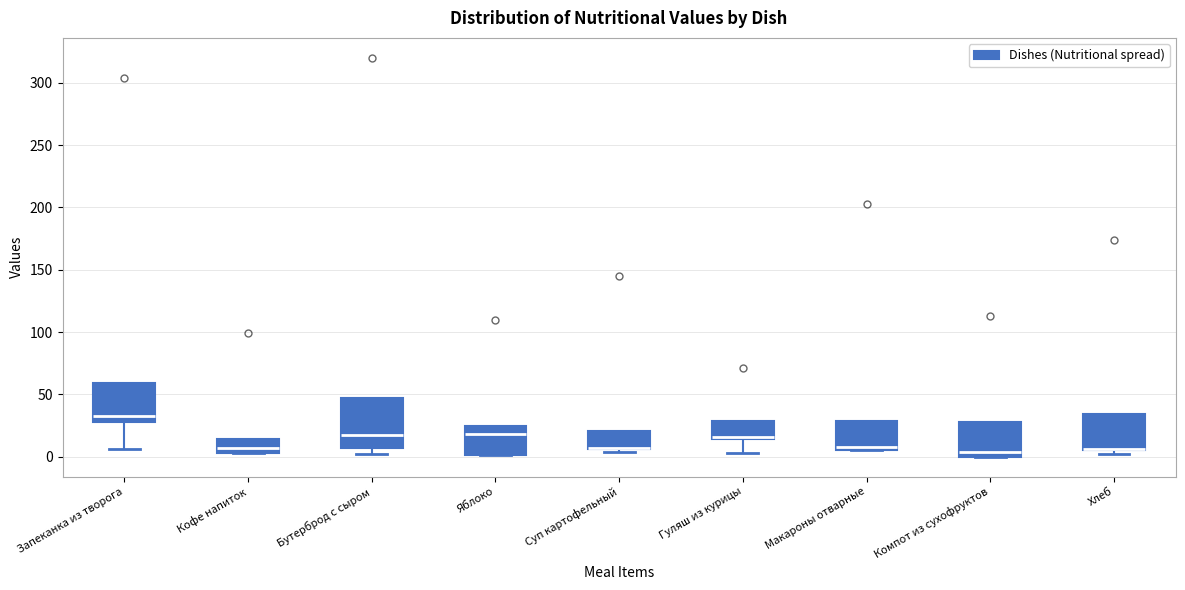

Reading left to right, transcribe this box plot: for each box, give where its median line is, the range the box spans, and where its two whiskers end, as read against the y-axis. The values are not printed on the chart, so give them approximately, as read against the axis.

Запеканка из творога: median 35, box 30 to 60, whiskers 5 to 60
Кофе напиток: median 5 (just above the box's lower edge), box 5 to 15, whiskers 5 to 15
Бутерброд с сыром: median 15, box 5 to 45, whiskers 0 to 45
Яблоко: median 20, box 0 to 25, whiskers 0 to 25
Суп картофельный: median 5 (drawn on the box's lower edge), box 5 to 20, whiskers 5 (just below the box's lower edge) to 20
Гуляш из курицы: median 15 (just above the box's lower edge), box 15 to 30, whiskers 5 to 30
Макароны отварные: median 10, box 5 to 30, whiskers 5 to 30
Компот из сухофруктов: median 5, box 0 to 30, whiskers 0 to 30
Хлеб: median 5 (drawn on the box's lower edge), box 5 to 35, whiskers 0 to 35